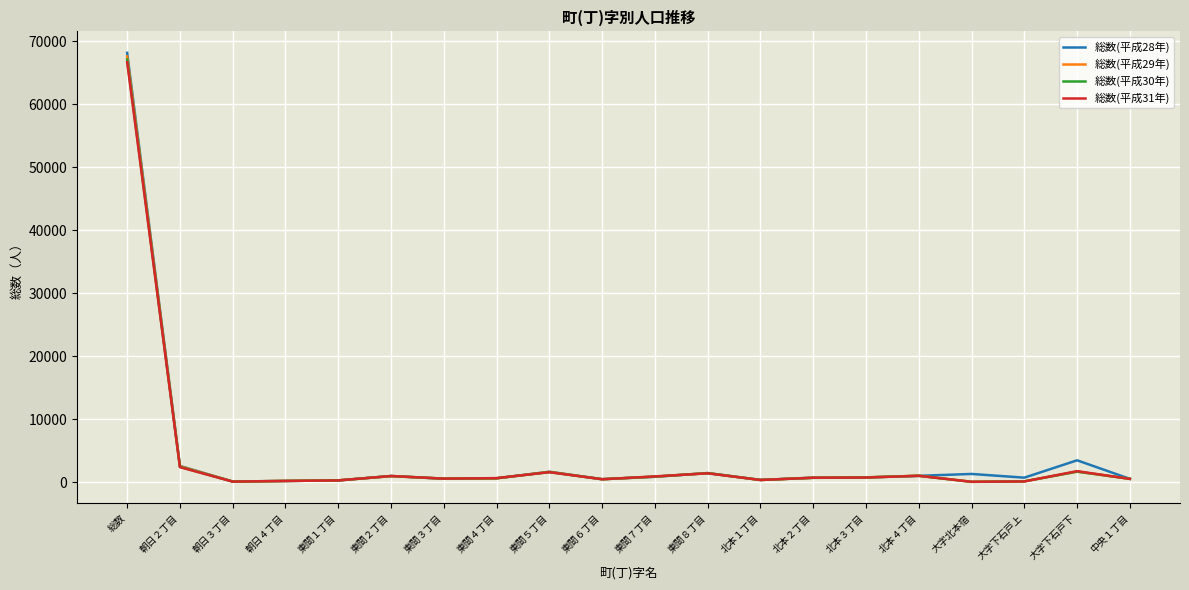

What value does the 総数(平成29年) series have at 東間３丁目, to the nearest 50?

600